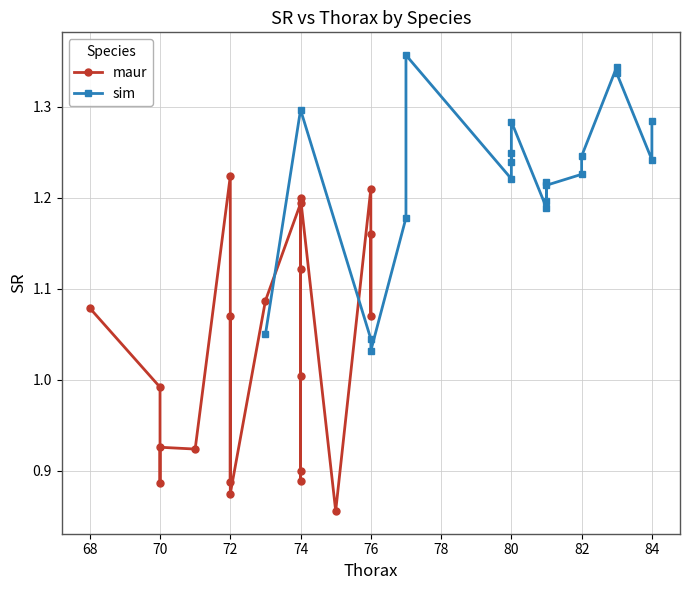

True or false: maur has more than 1 interior local peaks.

True